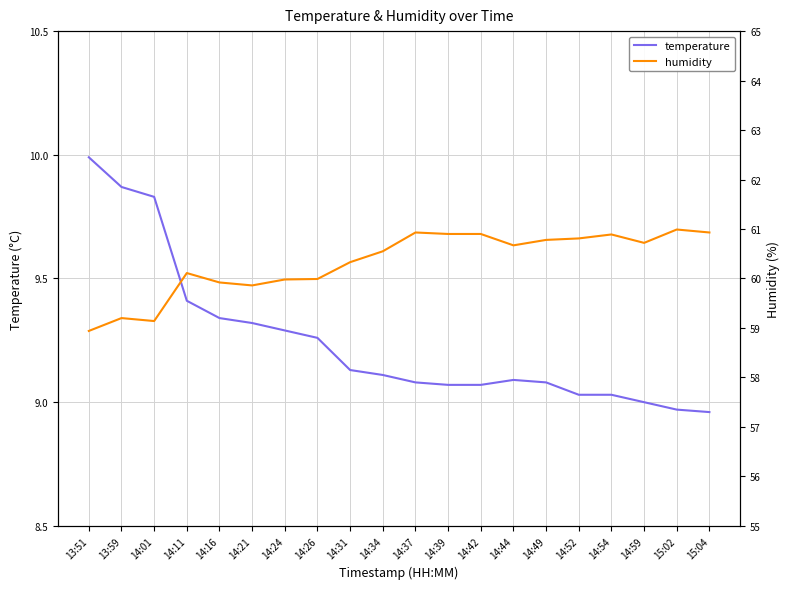

Reading left to right, list all the values displayed in this chart.

temperature: 13:51=10.0	13:59=9.9	14:01=9.8	14:11=9.4	14:16=9.3	14:21=9.3	14:24=9.3	14:26=9.3	14:31=9.1	14:34=9.1	14:37=9.1	14:39=9.1	14:42=9.1	14:44=9.1	14:49=9.1	14:52=9.0	14:54=9.0	14:59=9.0	15:02=9.0	15:04=9.0
humidity: 13:51=58.9	13:59=59.2	14:01=59.1	14:11=60.1	14:16=59.9	14:21=59.9	14:24=60.0	14:26=60.0	14:31=60.3	14:34=60.5	14:37=60.9	14:39=60.9	14:42=60.9	14:44=60.7	14:49=60.8	14:52=60.8	14:54=60.9	14:59=60.7	15:02=61.0	15:04=60.9